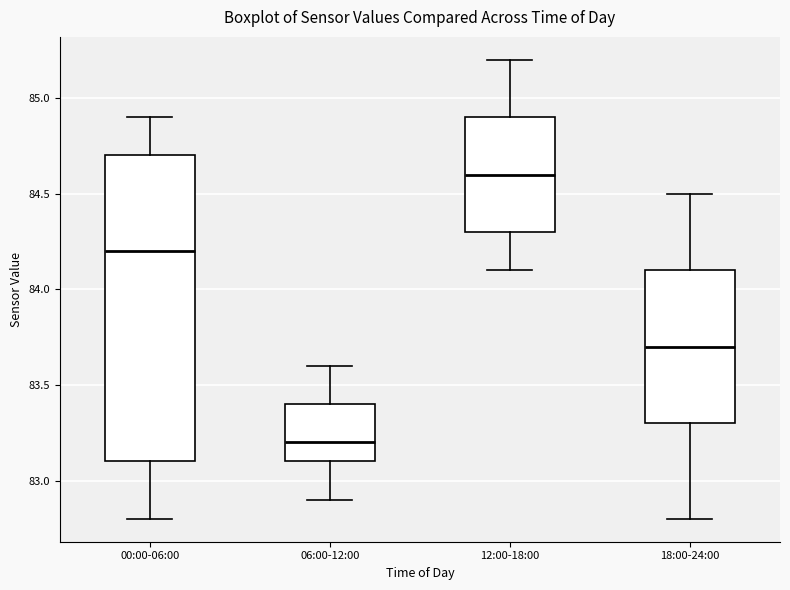

Where is the upper edge of the box for 06:00-12:00 on the y-axis? The values are not printed on the chart, so give them approximately, as read against the axis.

83.4